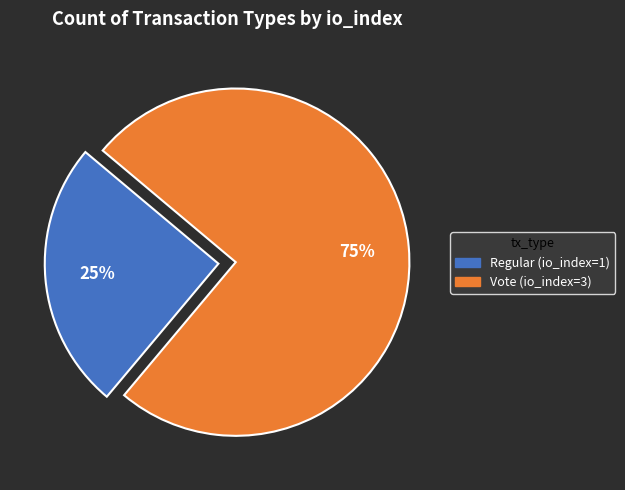

Approximately how many times larger is the value at Vote (io_index=3) compared to Regular (io_index=1)?

3.0